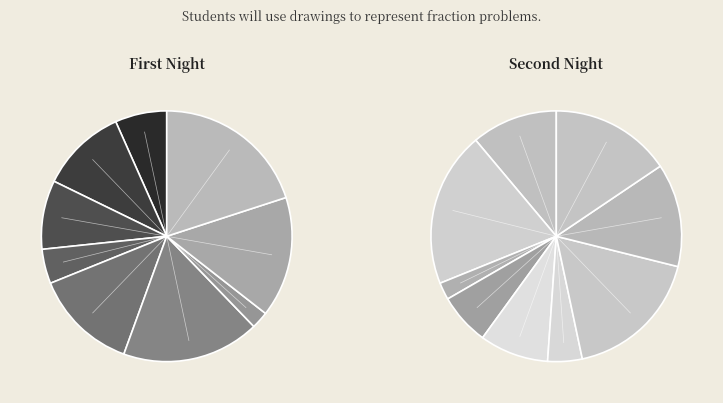

The 2 slice represents 4% of the pie. True or false?

True